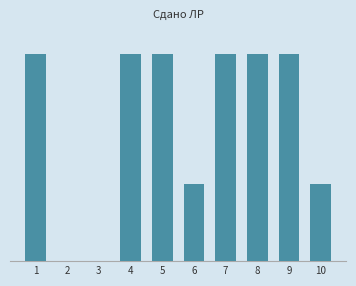

Which has a higher value, 9 or 7?

9